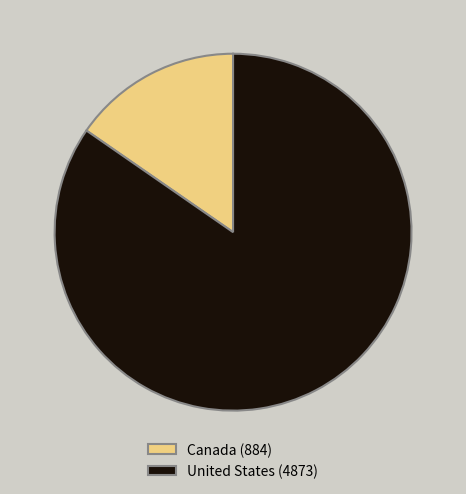

What is the ratio of the value at United States to the value at Canada?

5.5